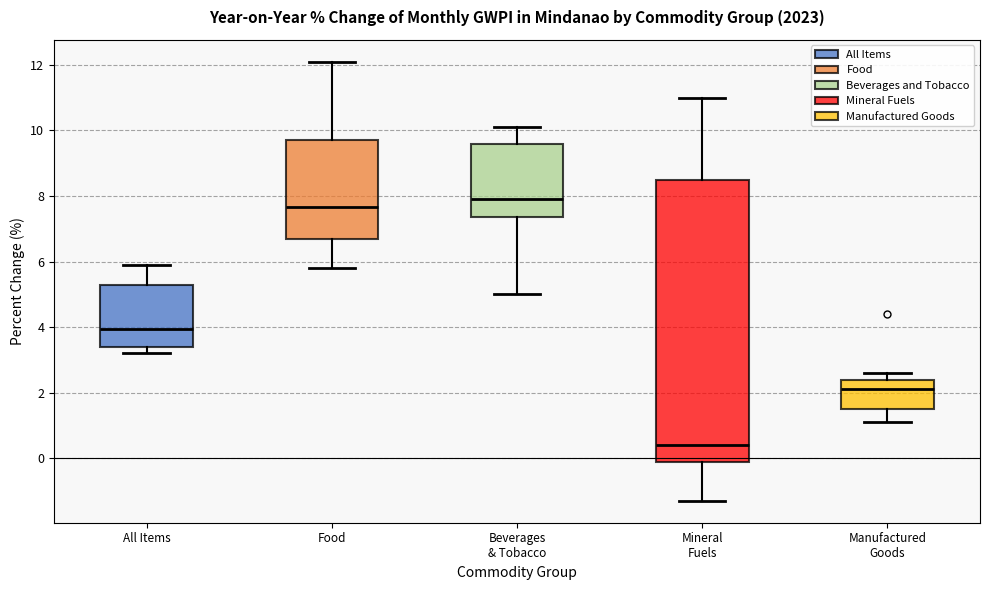

Reading left to right, transcribe this box plot: for each box, give where its median line is, the range the box spans, and where its two whiskers end, as read against the y-axis. The values are not printed on the chart, so give them approximately, as read against the axis.

All Items: median 4.0, box 3.4 to 5.2, whiskers 3.2 to 6.0
Food: median 7.6, box 6.6 to 9.8, whiskers 5.8 to 12.2
Beverages & Tobacco: median 8.0, box 7.4 to 9.6, whiskers 5.0 to 10.2
Mineral Fuels: median 0.4, box -0.2 to 8.4, whiskers -1.2 to 11.0
Manufactured Goods: median 2.2, box 1.6 to 2.4, whiskers 1.2 to 2.6